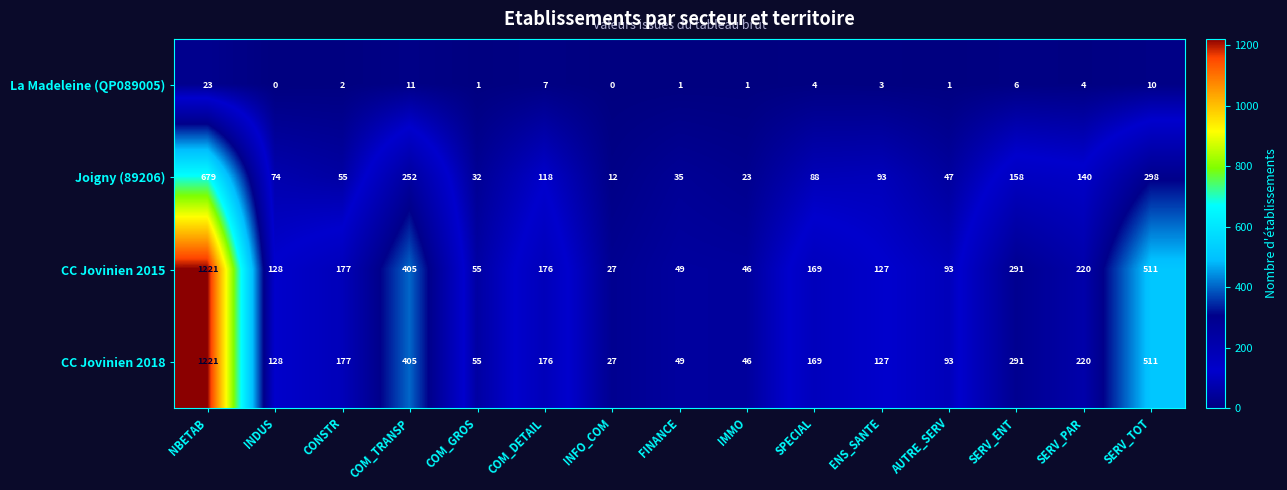

How many categories are shown in the chart?

15